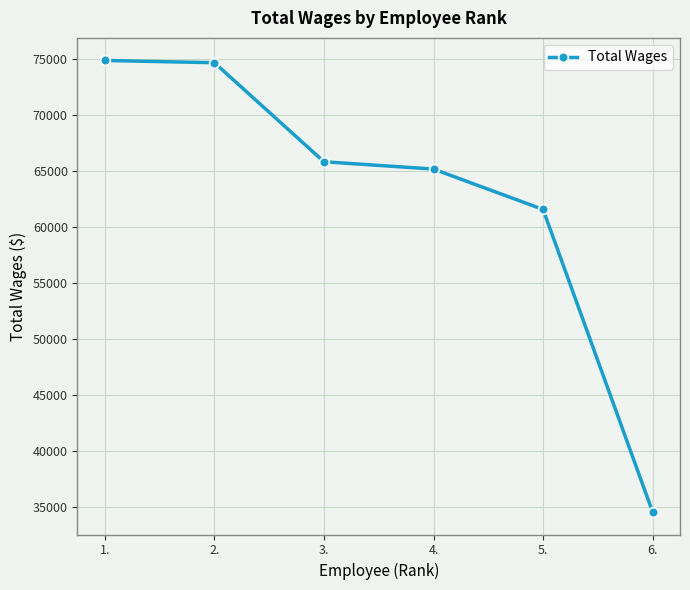

What is the difference between the second highest and minimum values?

40138